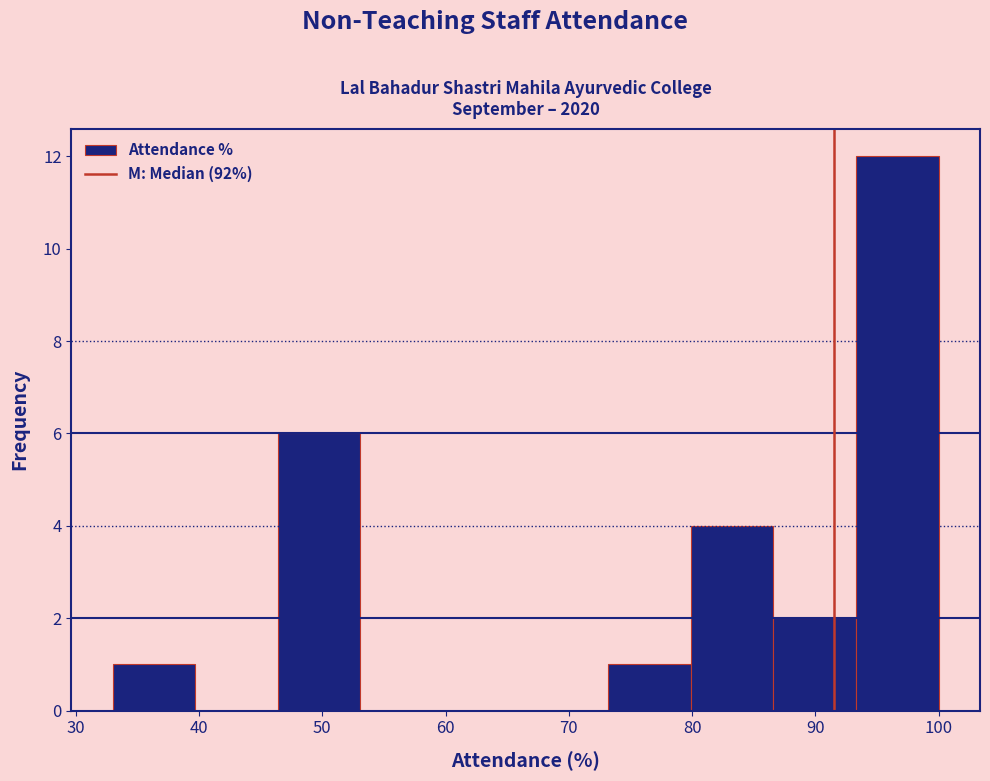

Reading left to right, transcribe this chart: for each bar, give the range it covers on the x-axis and its height. Neither the bar edges nor the heights are printed on the chart, so give them approximately, as read against the axes.

33.0 to 39.7: 1
39.7 to 46.4: 0
46.4 to 53.1: 6
53.1 to 59.8: 0
59.8 to 66.5: 0
66.5 to 73.2: 0
73.2 to 79.9: 1
79.9 to 86.6: 4
86.6 to 93.3: 2
93.3 to 100.0: 12